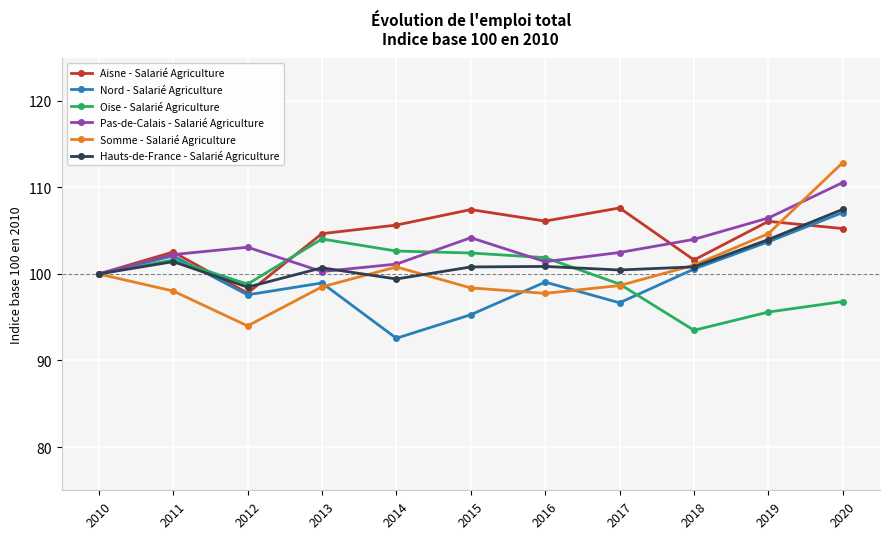

What is the approximate value of Somme - Salarié Agriculture at 2019?

104.7